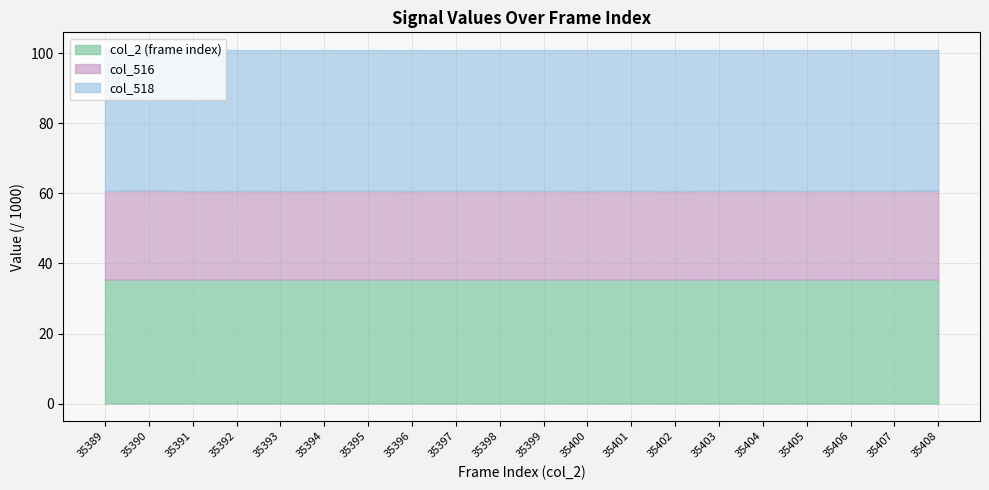

At which category does col_518 reach its first local peak?

35391